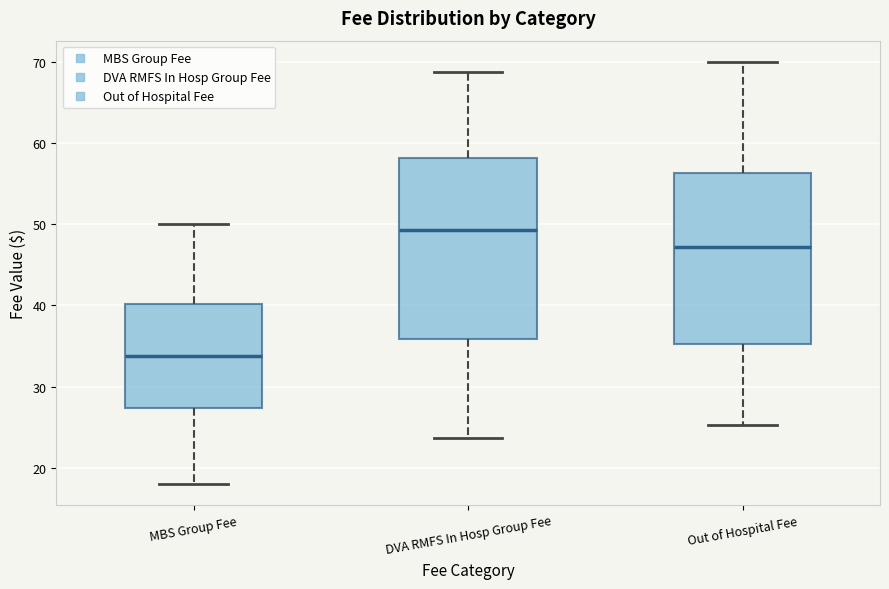

Comparing the boxes themselves (not the whiskers), which one is the tallest?

DVA RMFS In Hosp Group Fee